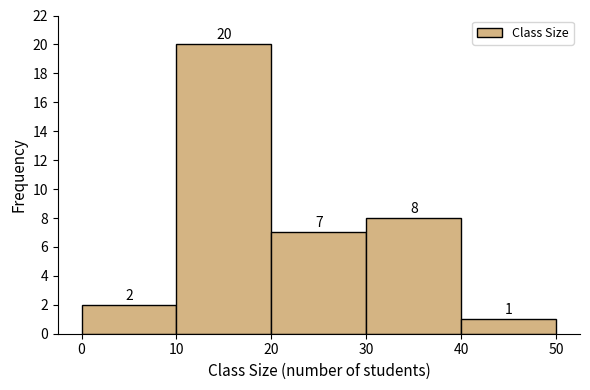

Reading left to right, list every bar in this chart as the range it spans on the x-axis followed by its height.

0 to 10: 2
10 to 20: 20
20 to 30: 7
30 to 40: 8
40 to 50: 1